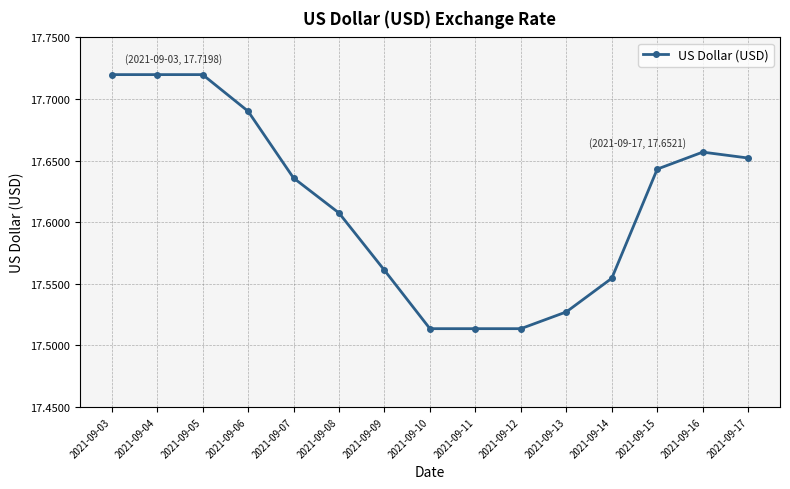

True or false: the data has more than 0 interior local peaks.

True